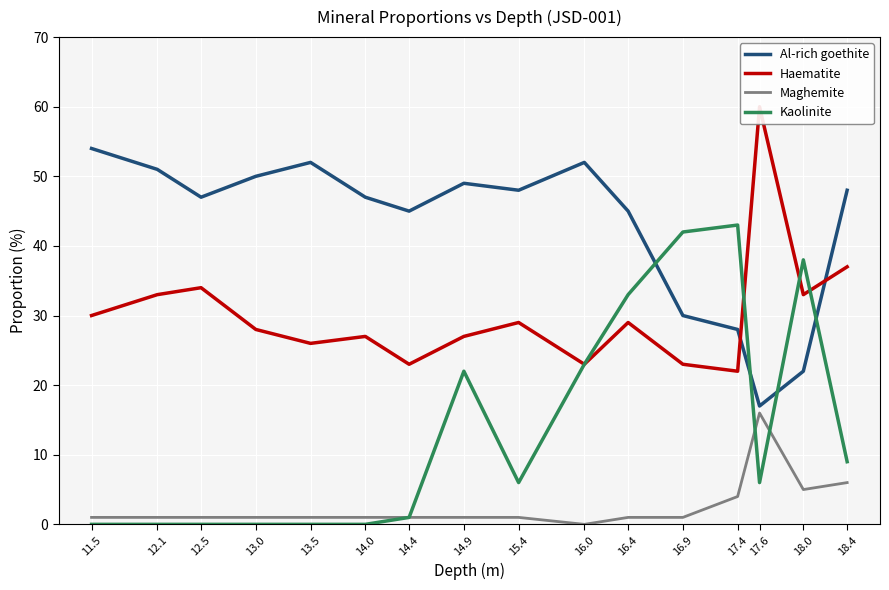

How many series are shown in this chart?

4